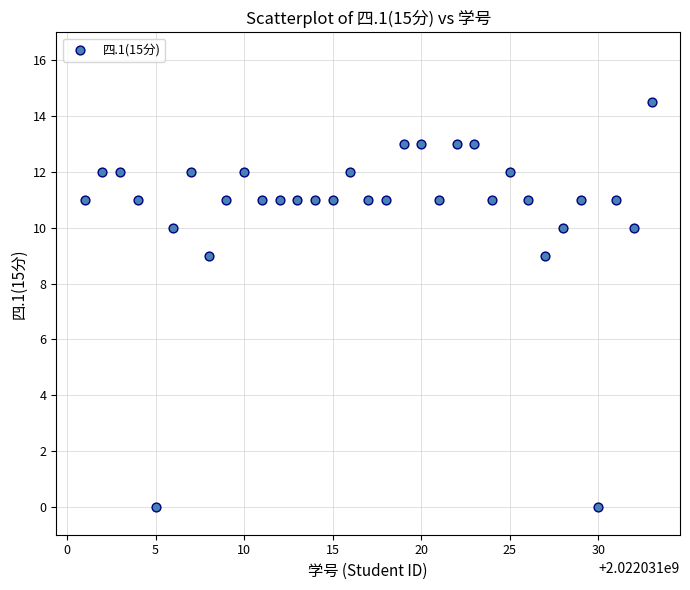

What is the range of Y values (max minus min)?

14.5